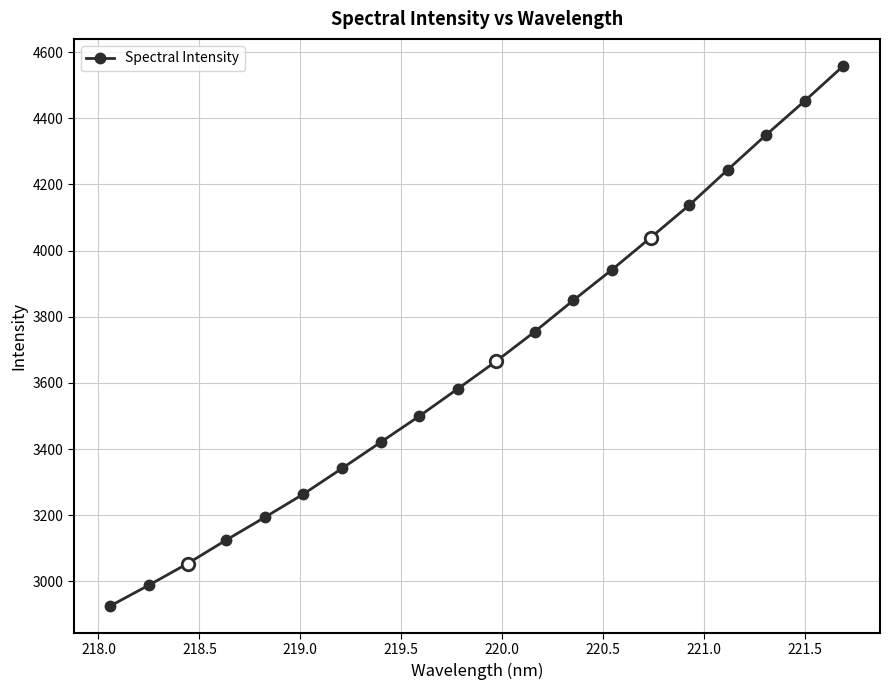

What is the value of the 1st point from the left?

2926.5